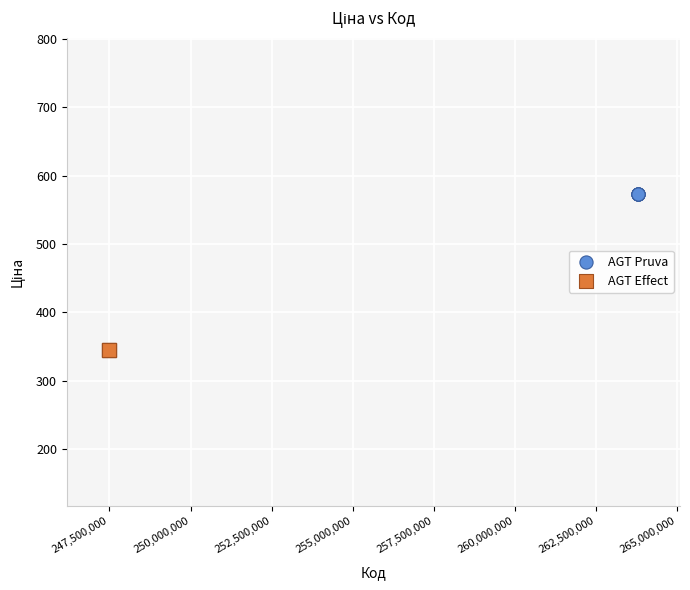

Which series reaches the maximum Y coordinate?

AGT Pruva